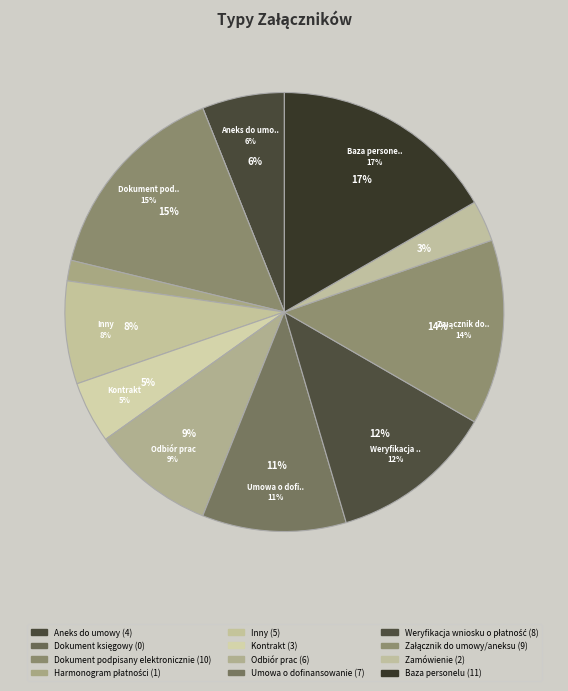

What portion of the pie excludes Kontrakt?

95.5%